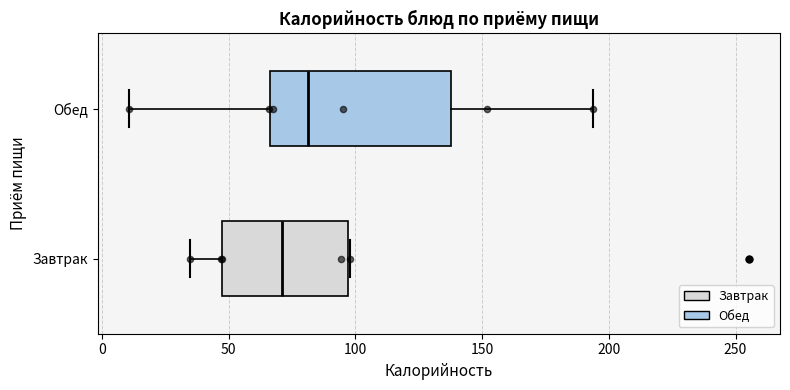

Where is the right edge of the box for Завтрак on the x-axis? The values are not printed on the chart, so give them approximately, as read against the axis.

95